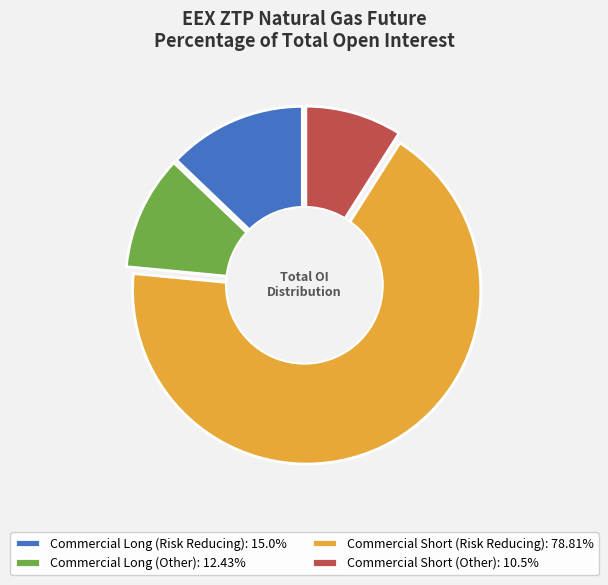

Does any single category account for the majority?

Yes